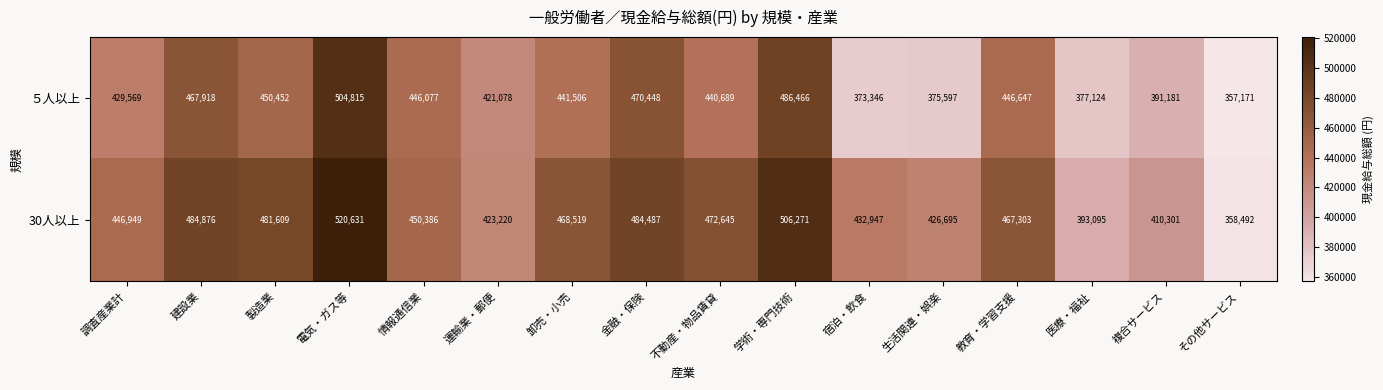

Where does the ５人以上 series first go above 441506?

建設業